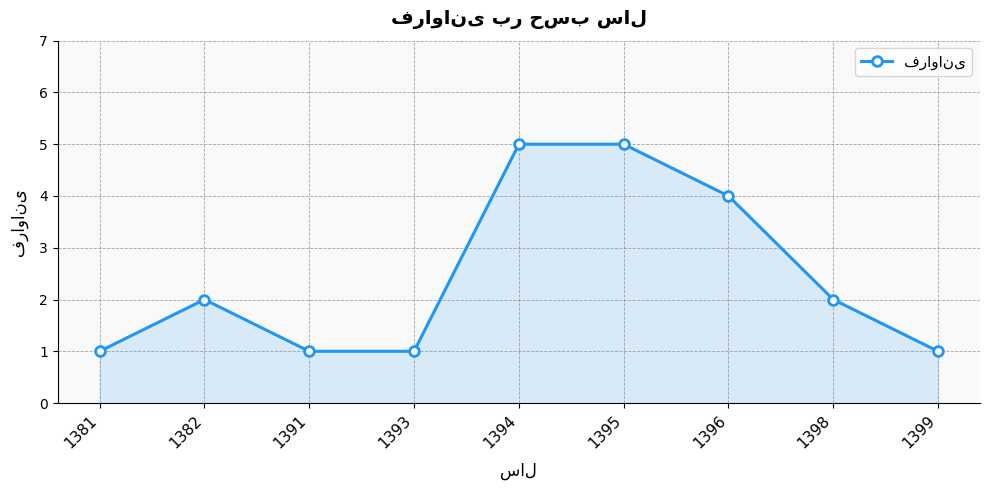

What is the sum of all values?

22